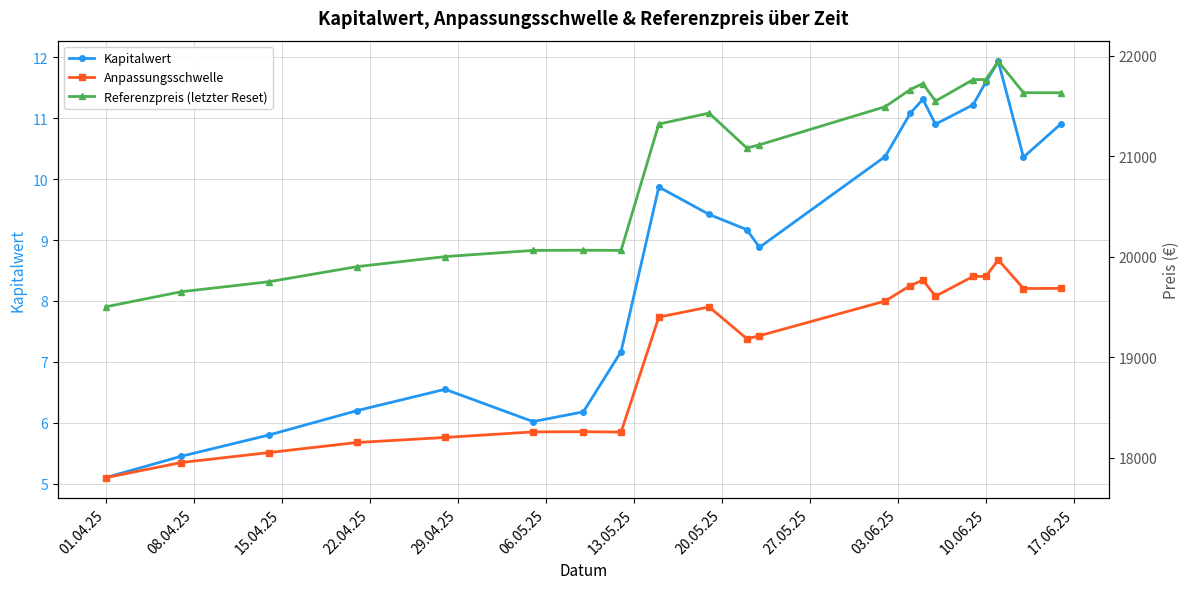

Is it true that Kapitalwert equals 11.6 at 10.06.25?

True